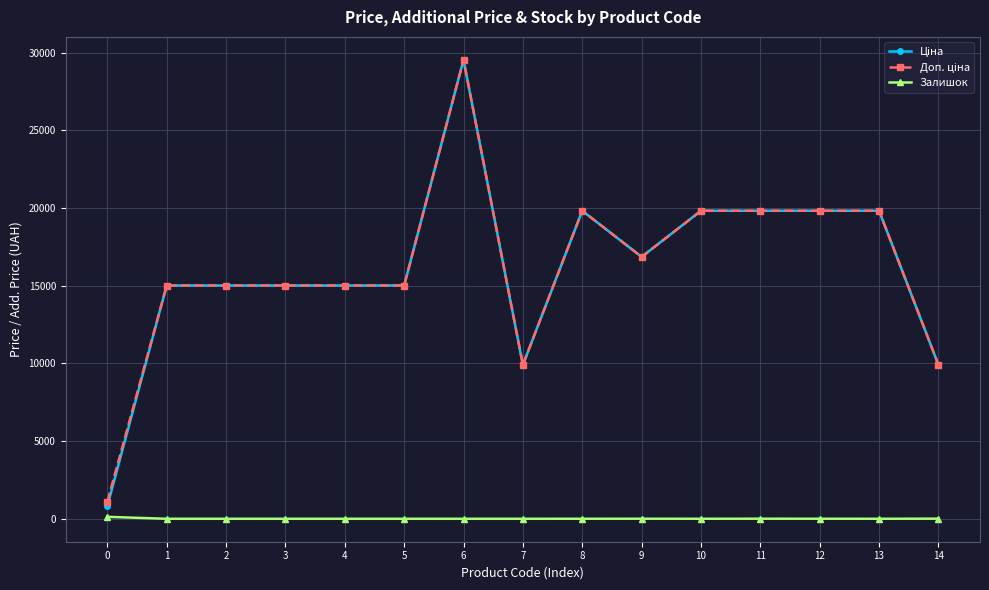

At which category is the sum across all series the highest?

6